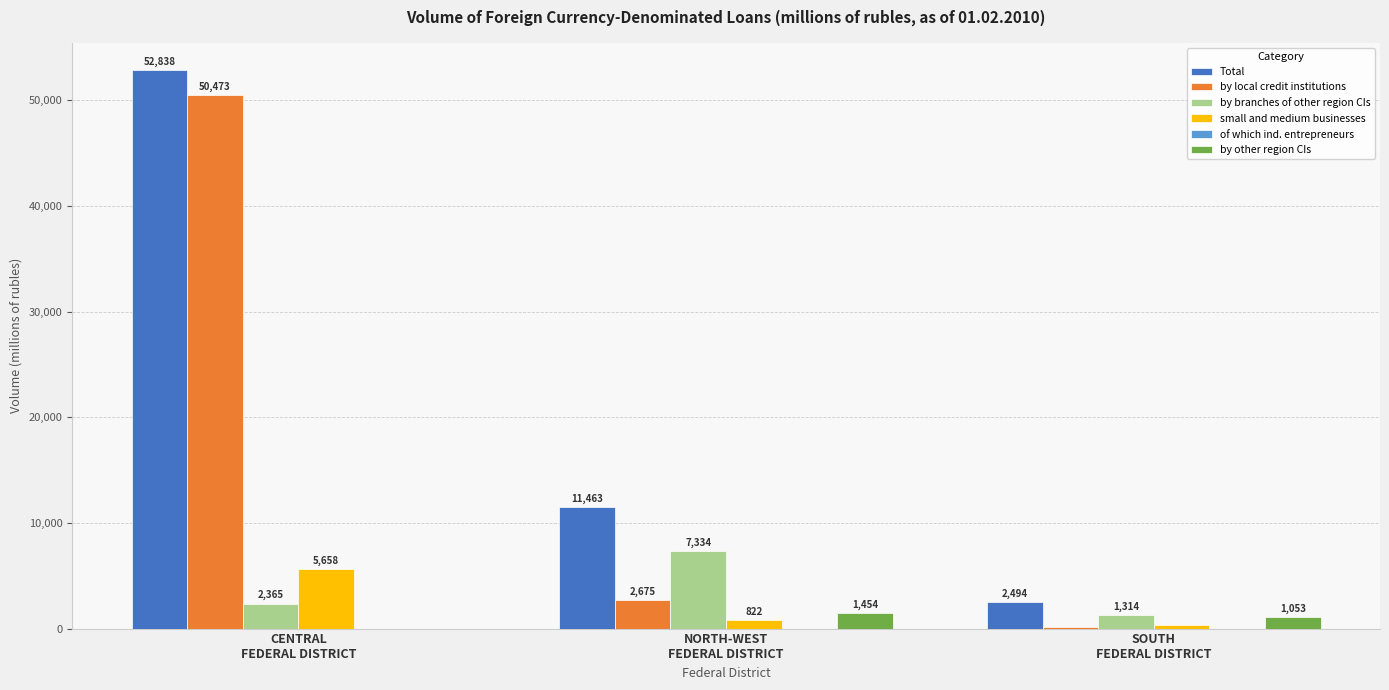

Which category has the highest value in the small and medium businesses series?

CENTRAL
FEDERAL DISTRICT